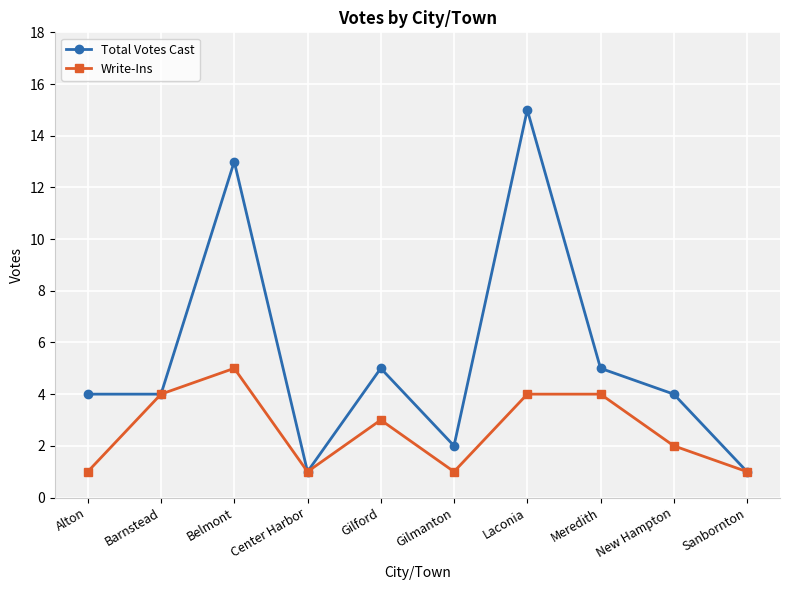

Count the Write-Ins values in the range 1 to 4.

9